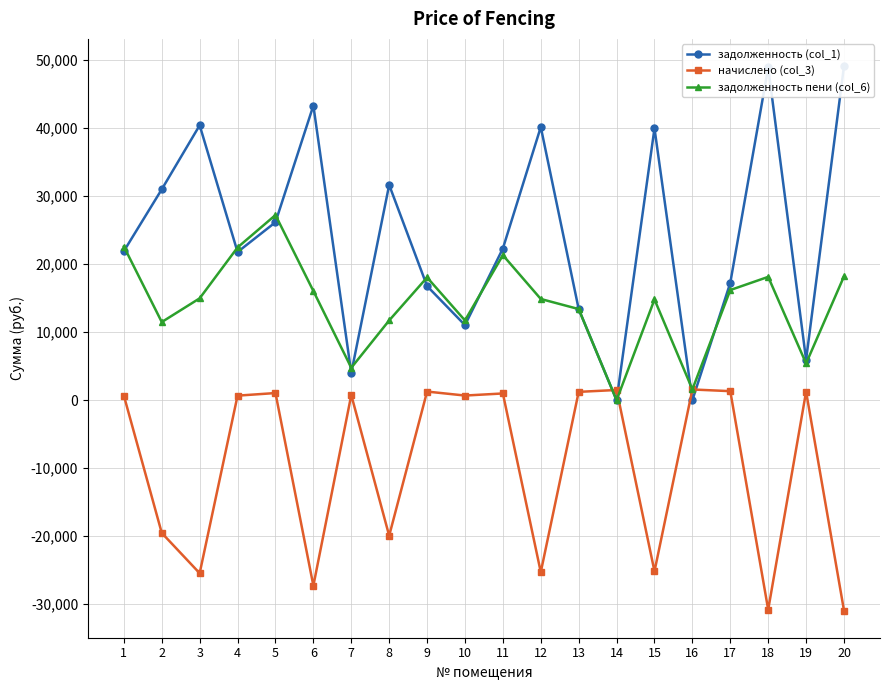

At which category does задолженность (col_1) reach its first local valley?

4